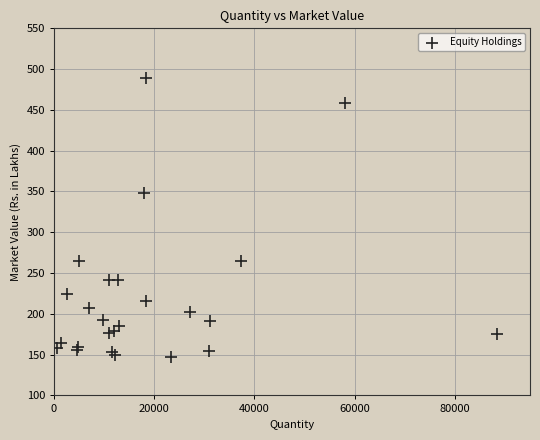

What Y value in the scatter plot is closest to 318?

347.6